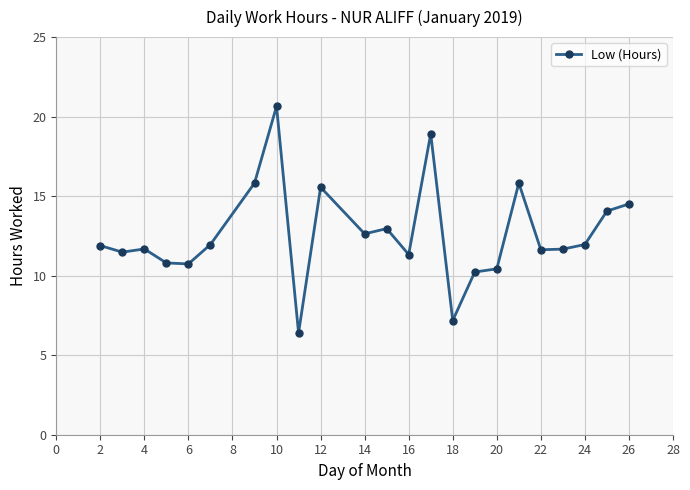

True or false: the data has more than 0 interior local peaks.

True